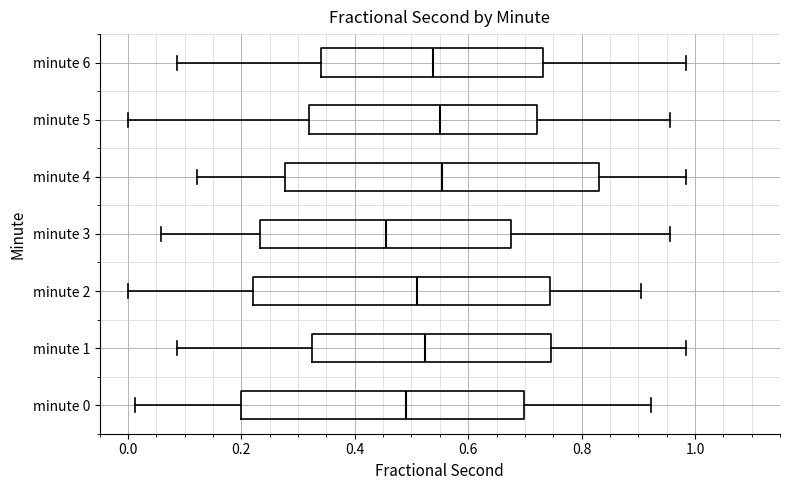

Where is the left edge of the box for minute 5 on the x-axis? The values are not printed on the chart, so give them approximately, as read against the axis.

0.32